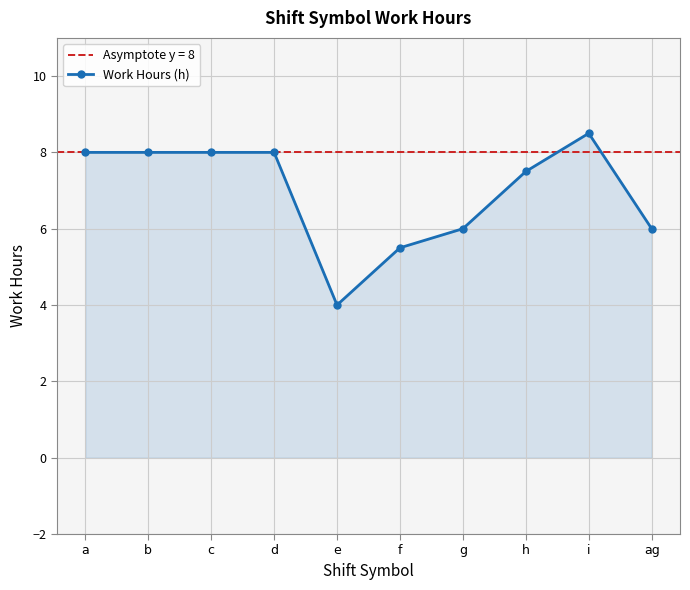

What is the change in value from d to ag?

-2.0